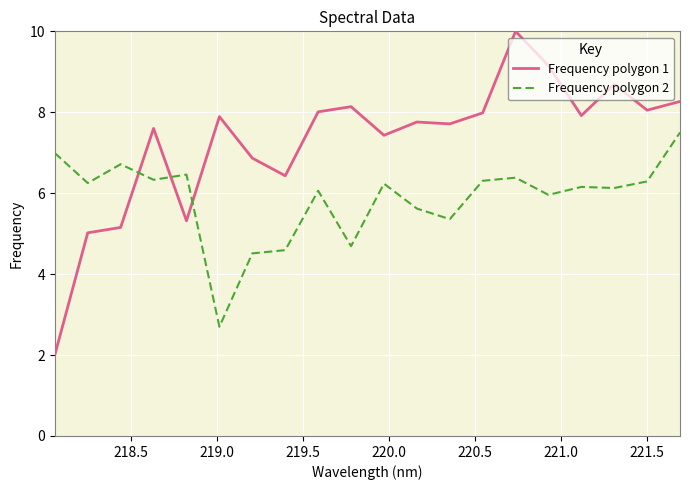

Which series has the widest spread of values?

Frequency polygon 1